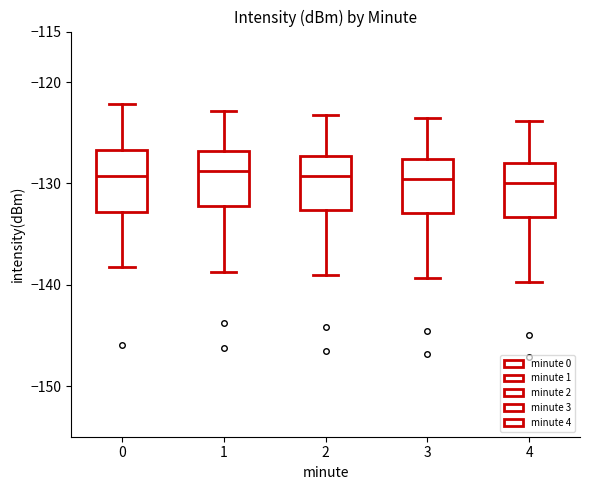

Which box is the tallest, from its lower edge to its upper edge?

0